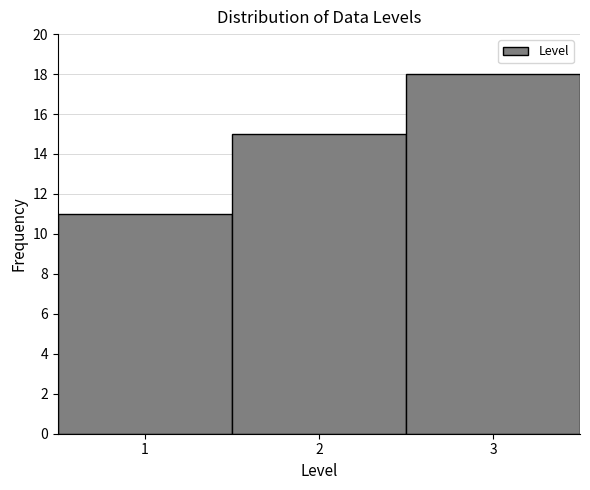

How tall is the bar that spans 0.5 to 1.5 on the x-axis? The values are not printed on the chart, so give them approximately, as read against the axis.

11